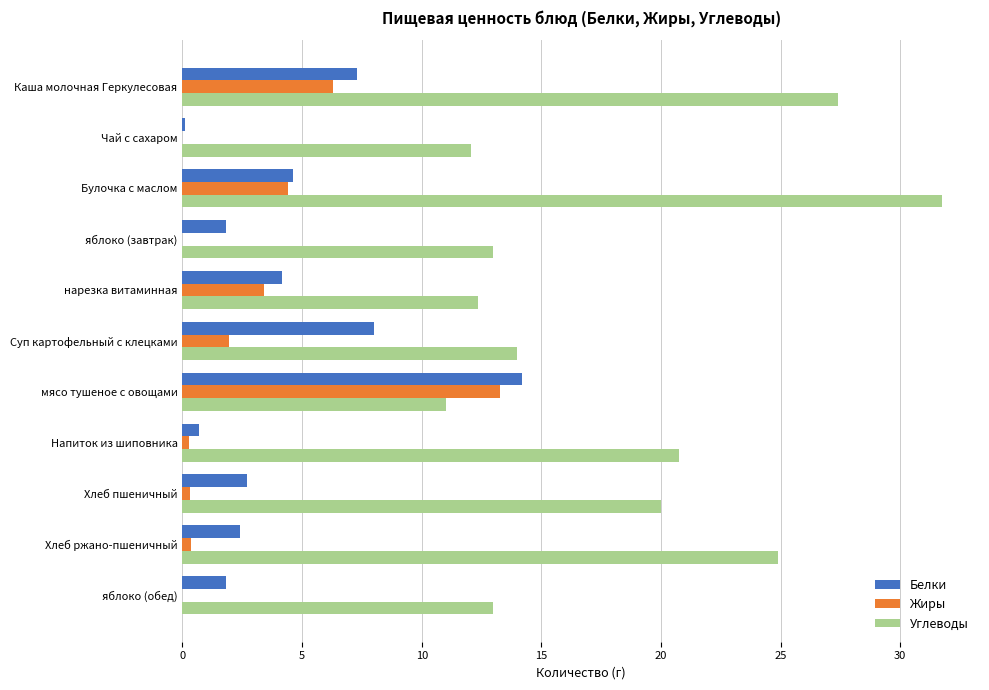

What is the sum of all Углеводы values?

200.3